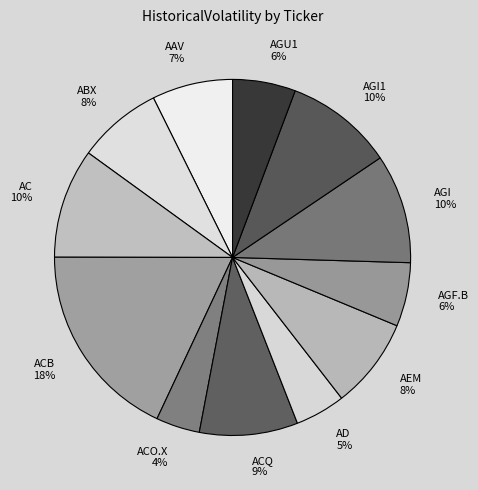

How many segments does this pie chart have?

12